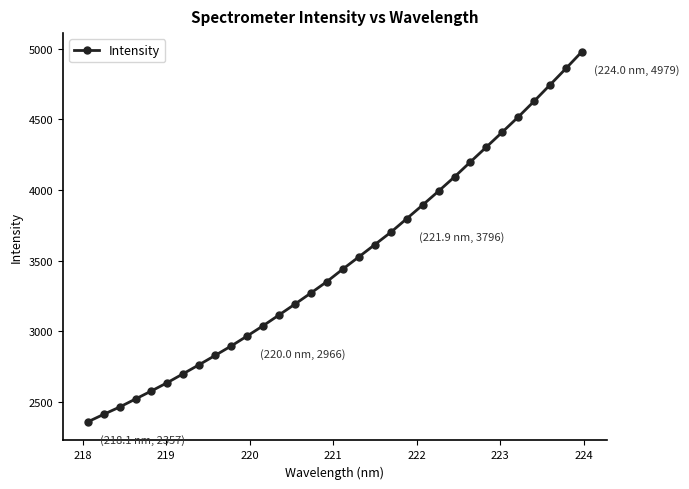

What is the difference between the second highest and minimum values?

2502.7